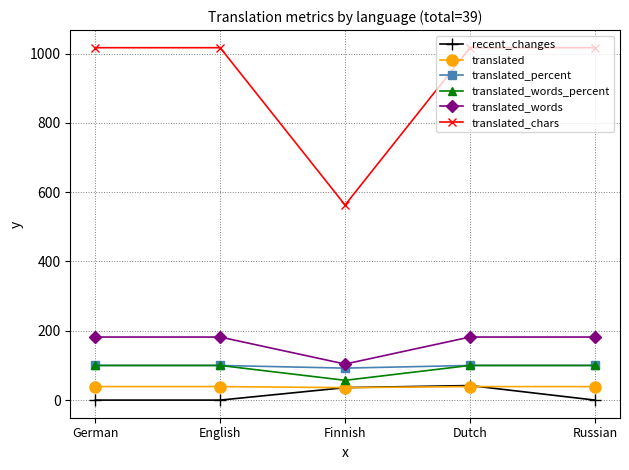

What is the label of the 5th point from the left?

Russian